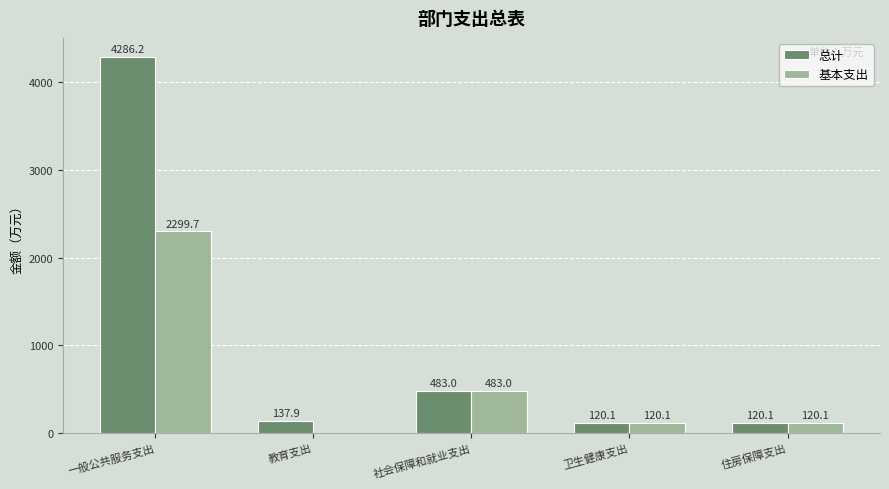

The value of 基本支出 at 一般公共服务支出 is 930.0. True or false?

False